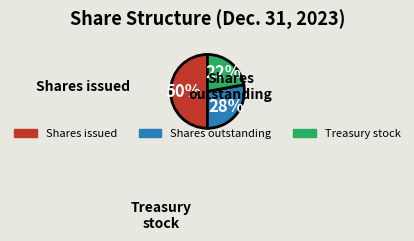

Which slice is the smallest?

Treasury stock